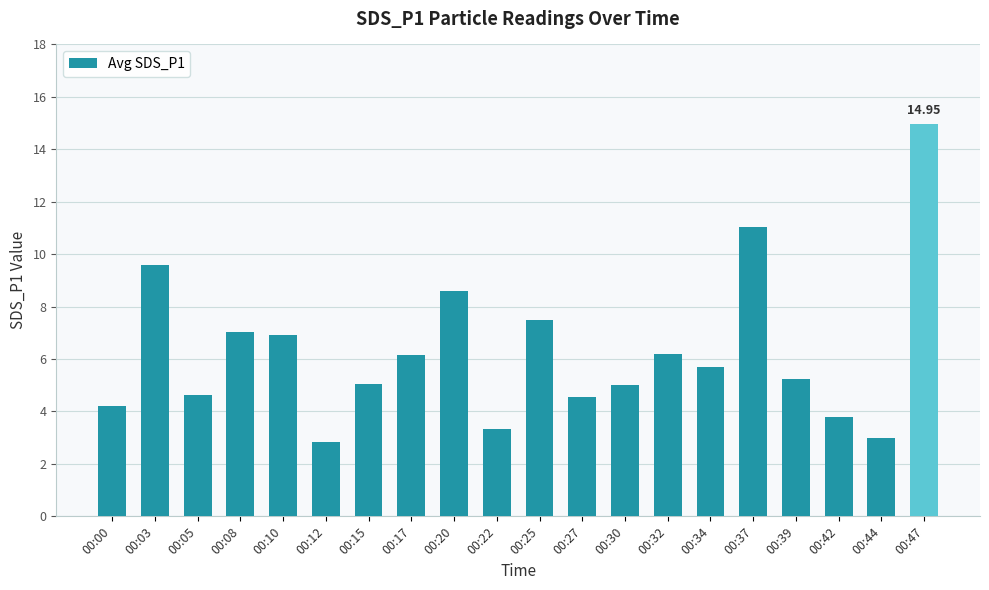

What is the sum of all values?

125.2